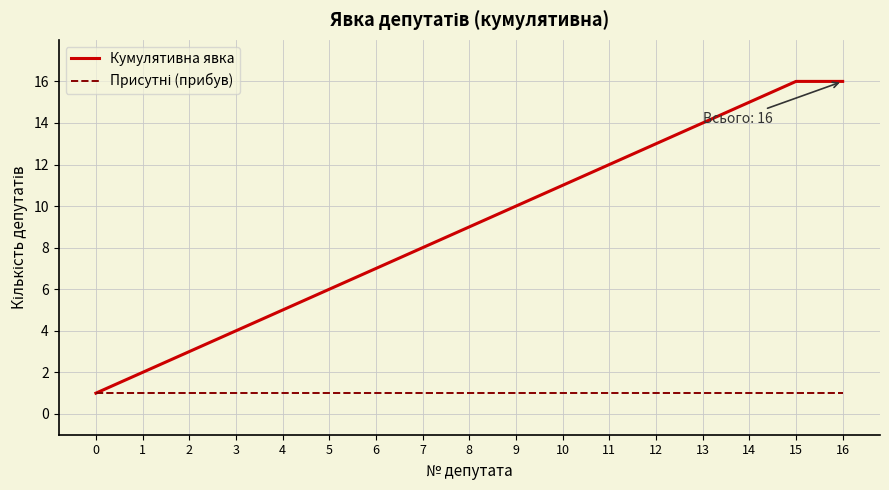

What is the greatest value displayed?

16